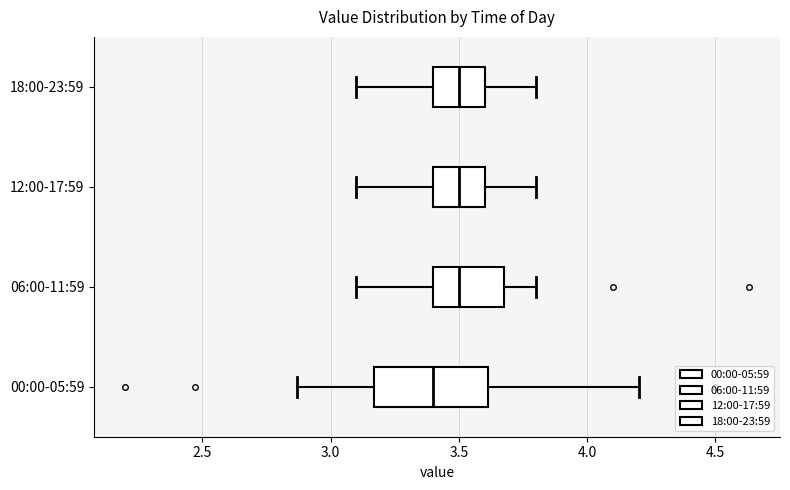

Reading bottom to top, transcribe this box plot: for each box, give where its median line is, the range the box spans, and where its two whiskers end, as read against the x-axis. The values are not printed on the chart, so give them approximately, as read against the axis.

00:00-05:59: median 3.40, box 3.15 to 3.60, whiskers 2.85 to 4.20
06:00-11:59: median 3.50, box 3.40 to 3.70, whiskers 3.10 to 3.80
12:00-17:59: median 3.50, box 3.40 to 3.60, whiskers 3.10 to 3.80
18:00-23:59: median 3.50, box 3.40 to 3.60, whiskers 3.10 to 3.80